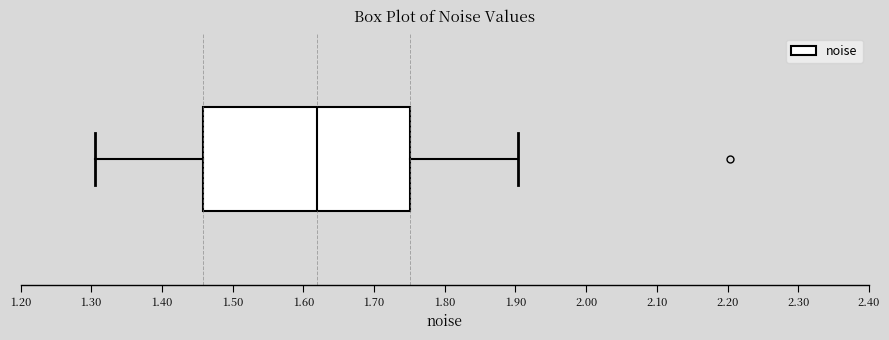

Read this box plot against the x-axis: the position of the median line, the range covered by the box, and the ends of both whiskers. The values are not printed on the chart, so give them approximately, as read against the axis.

median 1.62, box 1.46 to 1.75, whiskers 1.31 to 1.90